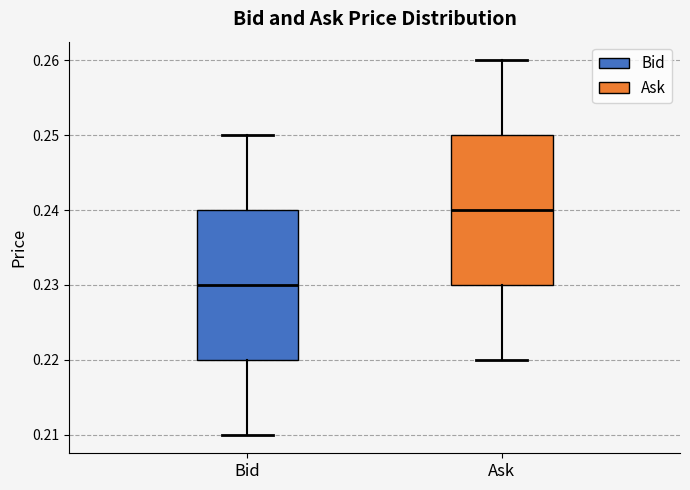

Reading left to right, transcribe this box plot: for each box, give where its median line is, the range the box spans, and where its two whiskers end, as read against the y-axis. The values are not printed on the chart, so give them approximately, as read against the axis.

Bid: median 0.23, box 0.22 to 0.24, whiskers 0.21 to 0.25
Ask: median 0.24, box 0.23 to 0.25, whiskers 0.22 to 0.26